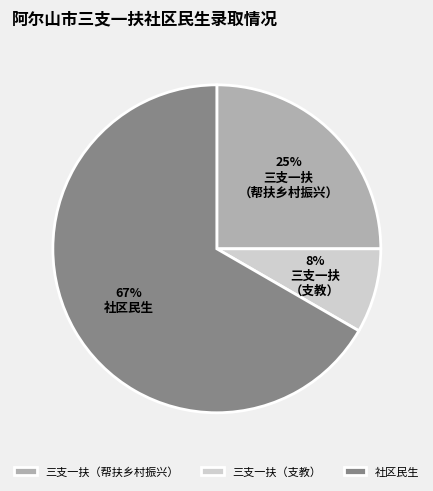

To the nearest percent, what percentage of the pie is 三支一扶（支教）?

8%